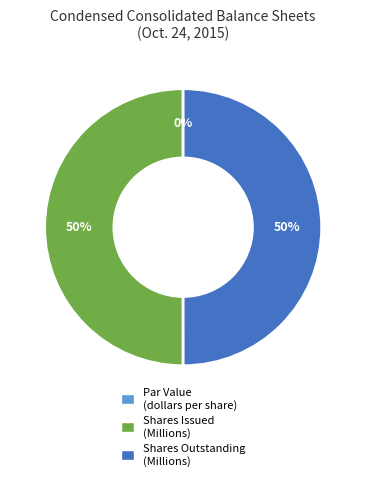

To the nearest percent, what is the average slice percentage?

33%